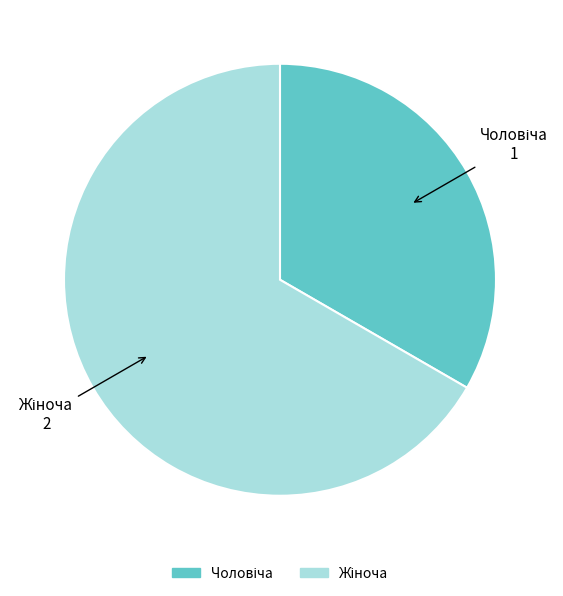

Is there any slice that represents more than half of the pie?

Yes